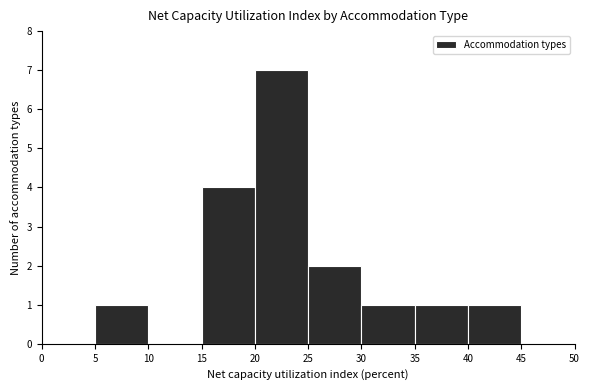

Reading left to right, transcribe this chart: for each bar, give the range it covers on the x-axis and its height. The values are not printed on the chart, so give them approximately, as read against the axis.

0 to 5: 0
5 to 10: 1
10 to 15: 0
15 to 20: 4
20 to 25: 7
25 to 30: 2
30 to 35: 1
35 to 40: 1
40 to 45: 1
45 to 50: 0